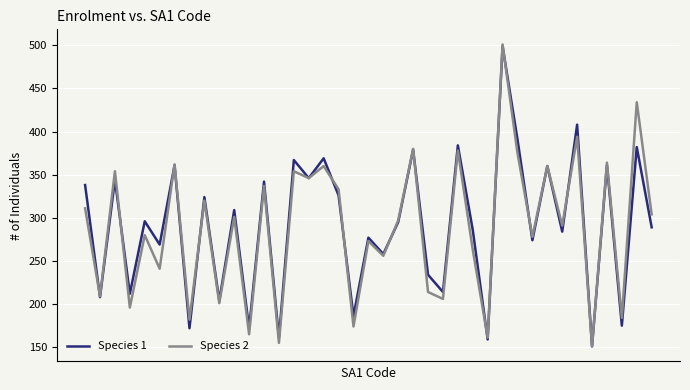

What is the maximum value shown in the chart?

501